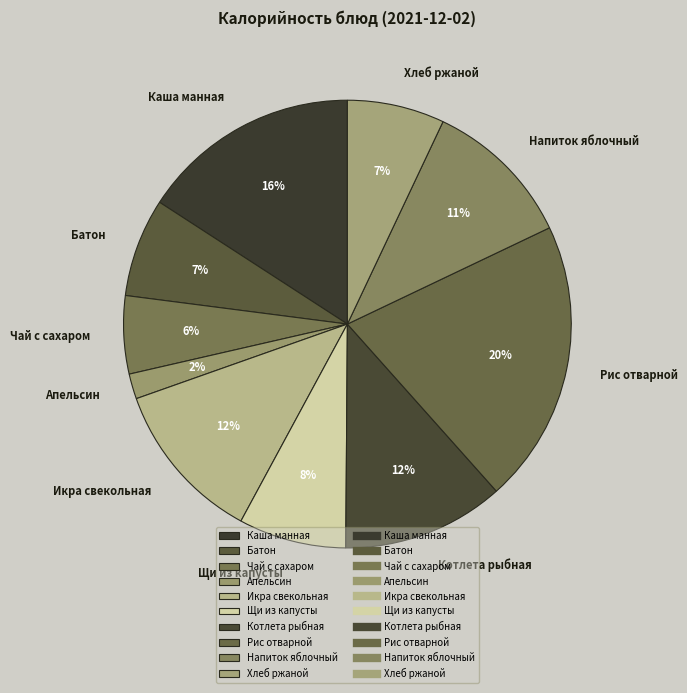

To the nearest percent, what portion does Рис отварной represent?

20%